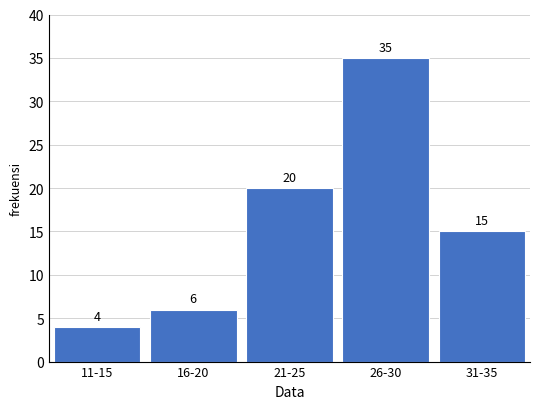

Reading left to right, list all the values displayed in this chart.

4	6	20	35	15